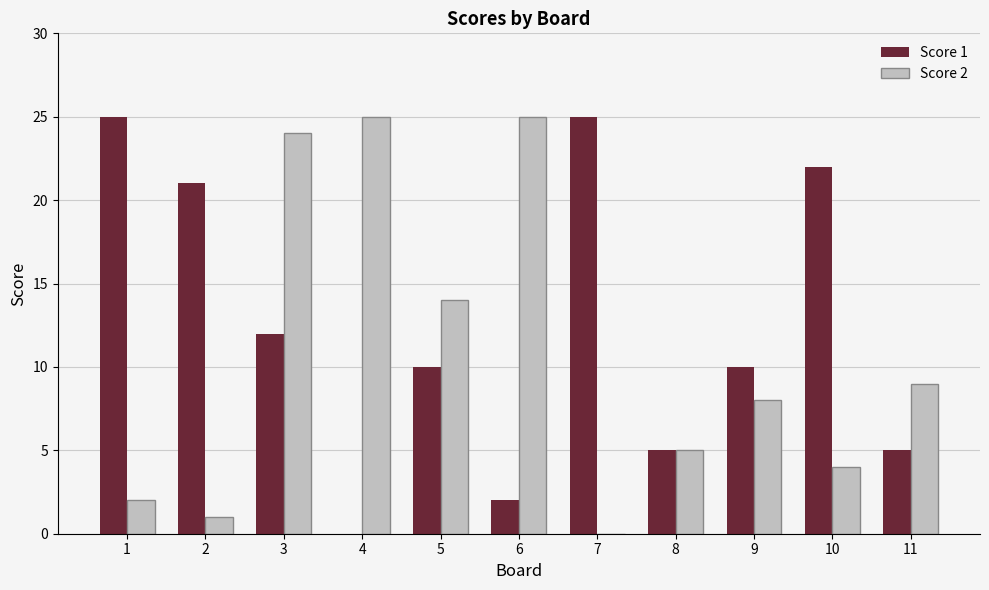

Which series has the largest total across all categories?

Score 1